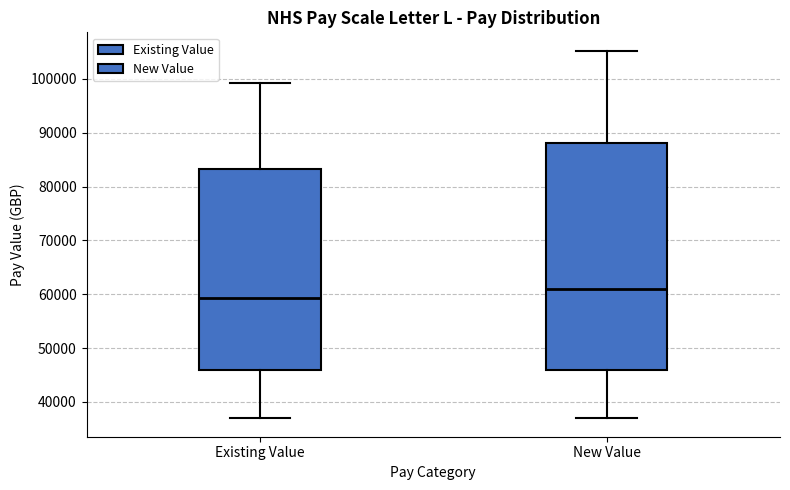

Reading left to right, transcribe this box plot: for each box, give where its median line is, the range the box spans, and where its two whiskers end, as read against the y-axis. The values are not printed on the chart, so give them approximately, as read against the axis.

Existing Value: median 59000, box 46000 to 83000, whiskers 37000 to 99000
New Value: median 61000, box 46000 to 88000, whiskers 37000 to 105000